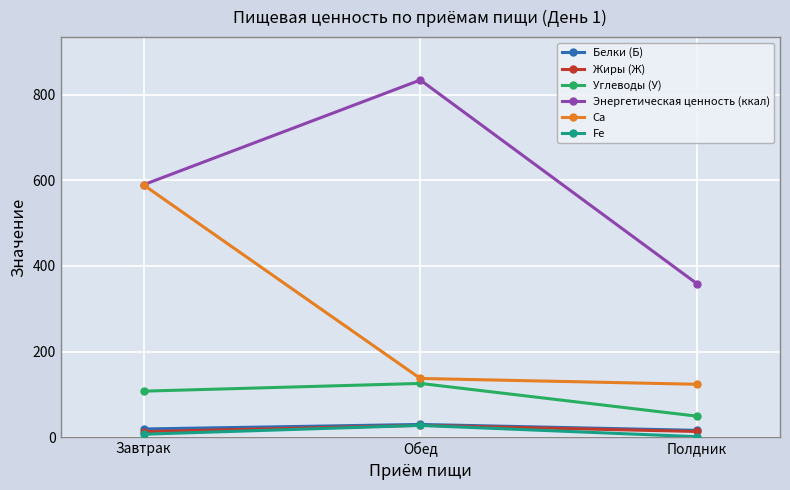

Which series has the largest total across all categories?

Энергетическая ценность (ккал)